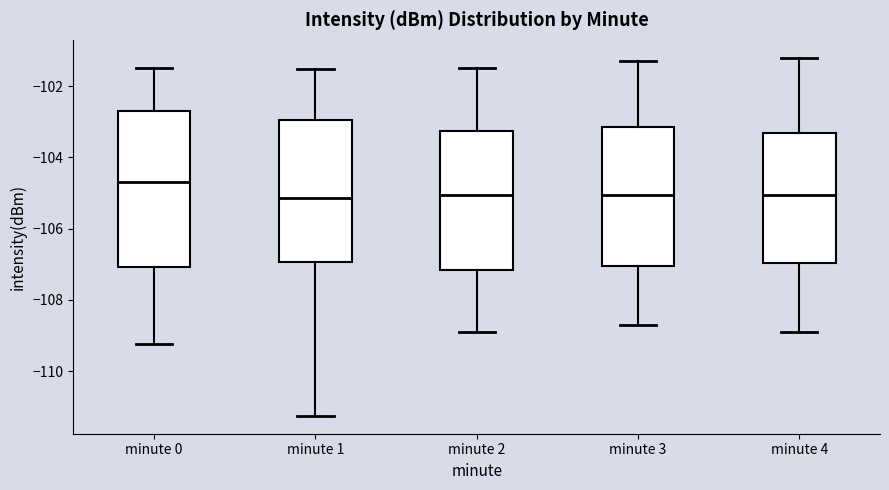

Reading left to right, transcribe this box plot: for each box, give where its median line is, the range the box spans, and where its two whiskers end, as read against the y-axis. The values are not printed on the chart, so give them approximately, as read against the axis.

minute 0: median -104.6, box -107.0 to -102.6, whiskers -109.2 to -101.4
minute 1: median -105.2, box -107.0 to -103.0, whiskers -111.2 to -101.6
minute 2: median -105.0, box -107.2 to -103.2, whiskers -108.8 to -101.4
minute 3: median -105.0, box -107.0 to -103.2, whiskers -108.6 to -101.2
minute 4: median -105.0, box -107.0 to -103.4, whiskers -108.8 to -101.2